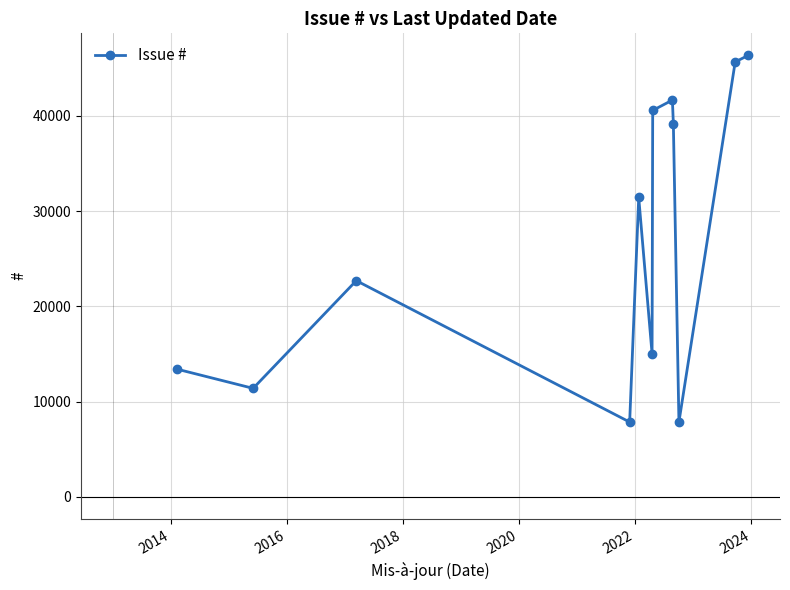

What is the smallest value displayed?

7859